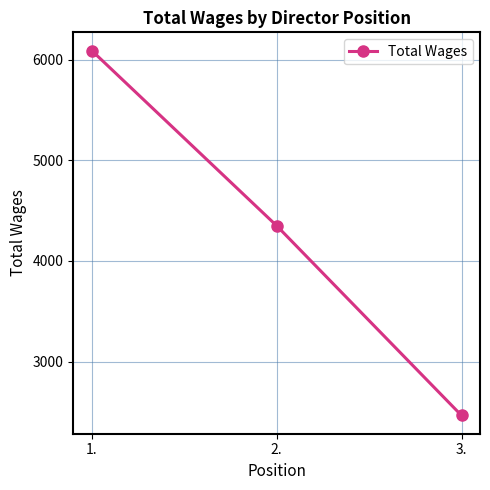

Reading right to left, what are all the values shown in this chart?

3.=2465	2.=4350	1.=6090